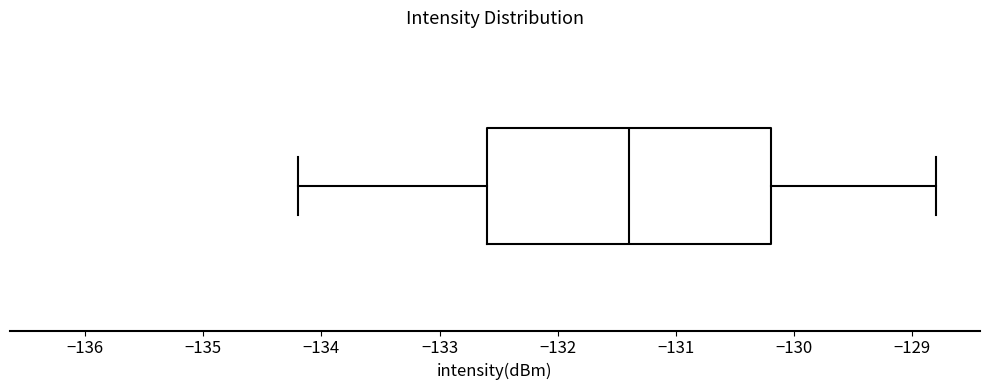

Read this box plot against the x-axis: the position of the median line, the range covered by the box, and the ends of both whiskers. The values are not printed on the chart, so give them approximately, as read against the axis.

median -131.4, box -132.6 to -130.2, whiskers -134.2 to -128.8